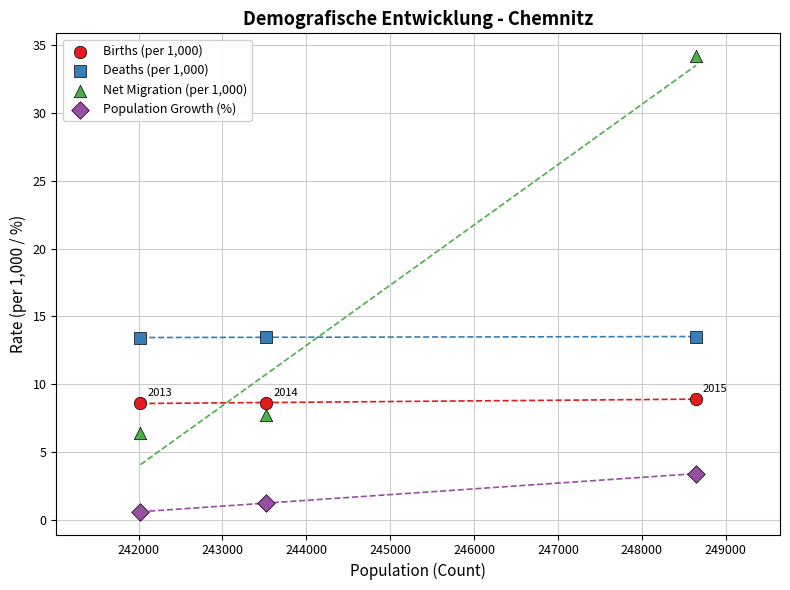

In the Population Growth (%) series, what Y value is closest to 2?

1.2